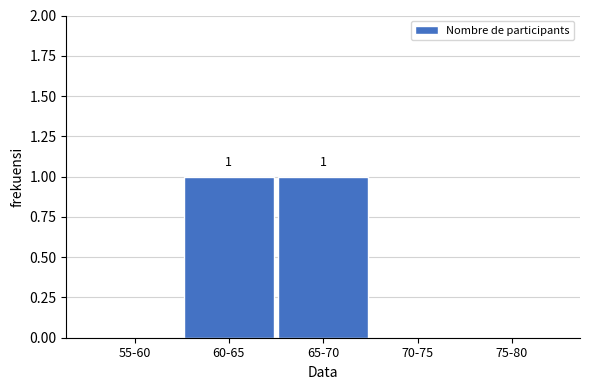

Reading left to right, what are all the values shown in this chart?

55-60=0	60-65=1	65-70=1	70-75=0	75-80=0